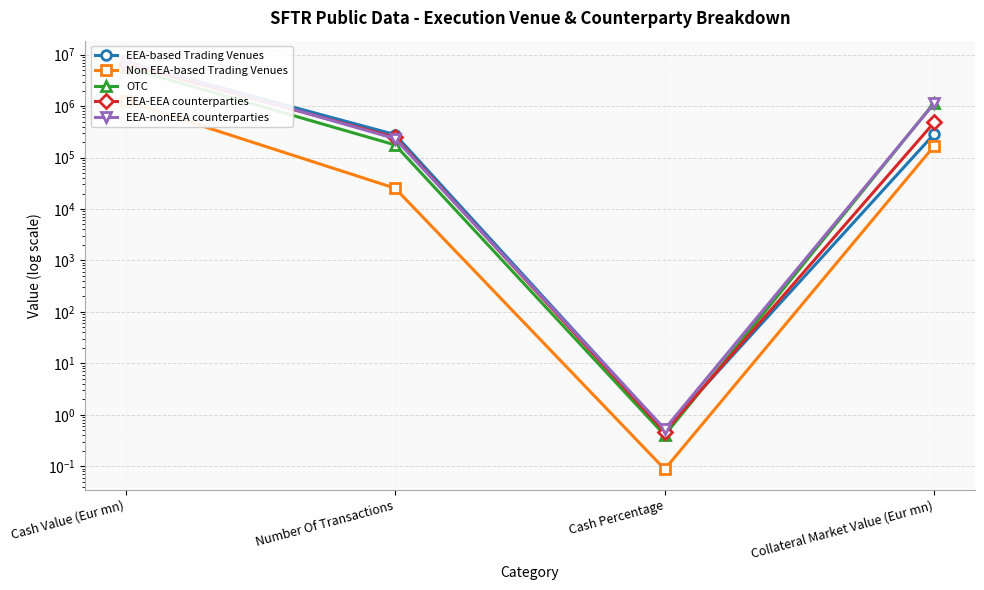

Reading left to right, extract all data points from this chart.

EEA-based Trading Venues: 7186896.6	278884.0	0.5	289187.6
Non EEA-based Trading Venues: 1240280.9	25351.0	0.1	169420.1
OTC: 5697252.3	175654.0	0.4	1165212.0
EEA-EEA counterparties: 6623760.0	246798.0	0.5	485153.7
EEA-nonEEA counterparties: 7489870.4	232746.0	0.5	1137703.0